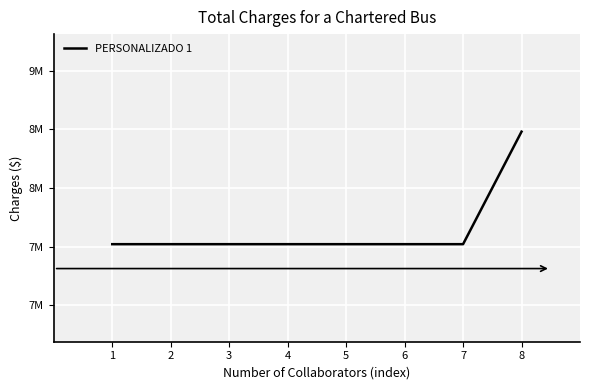

Does the chart have visible grid lines?

Yes